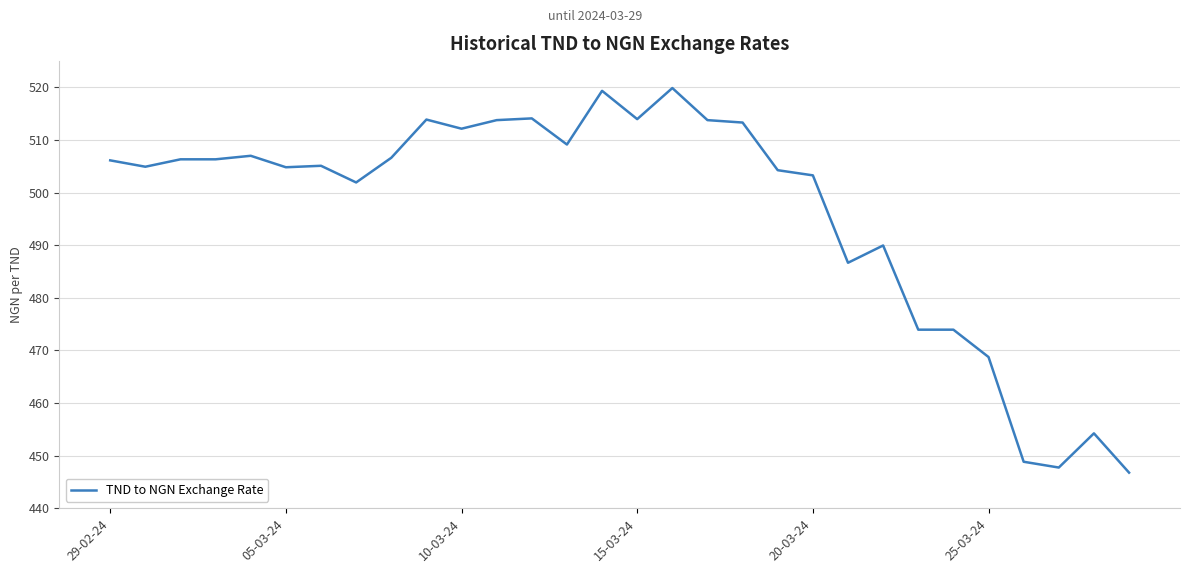

How many lines are shown in the chart?

1